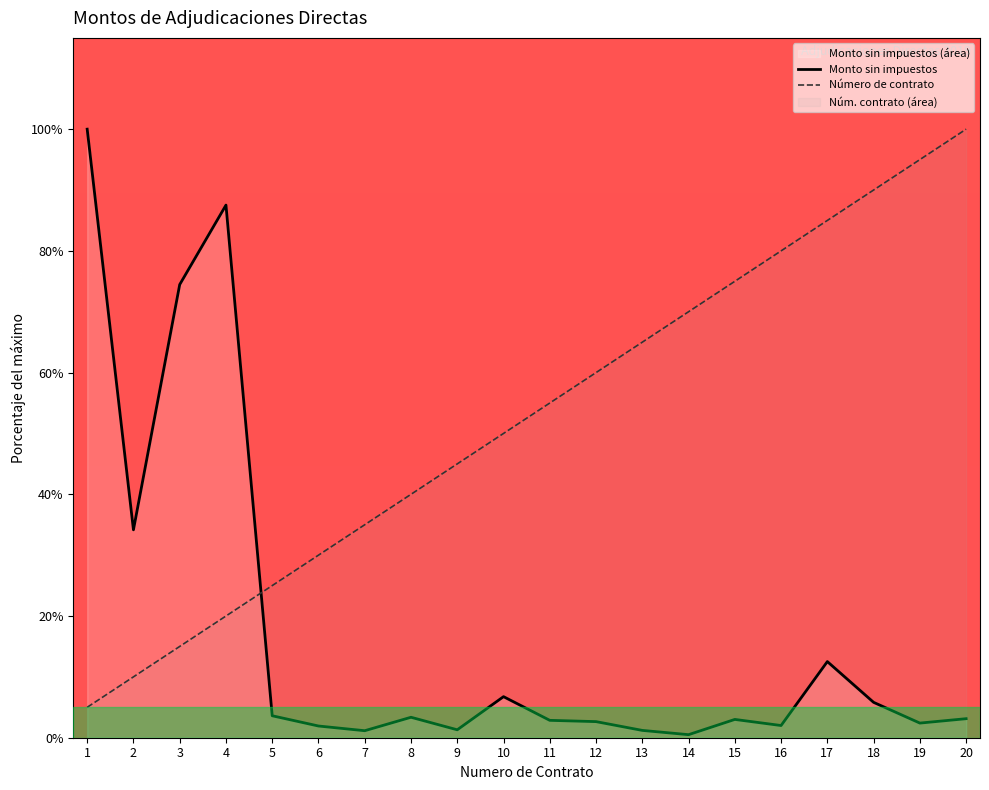

Does the chart have visible grid lines?

No